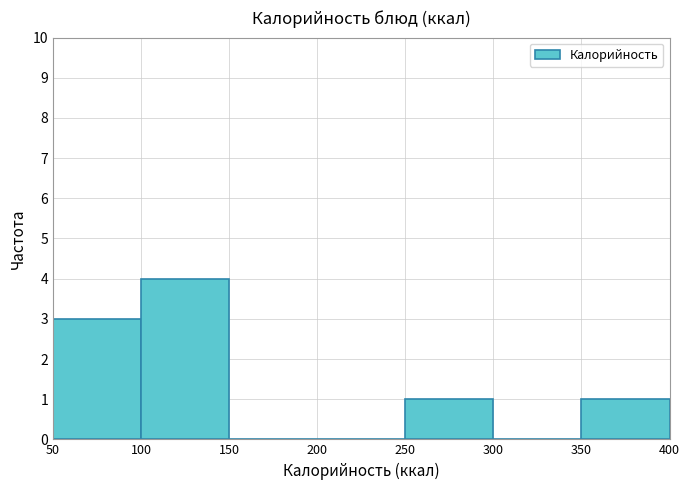

Over which range of the x-axis is the bar tallest?

100 to 150